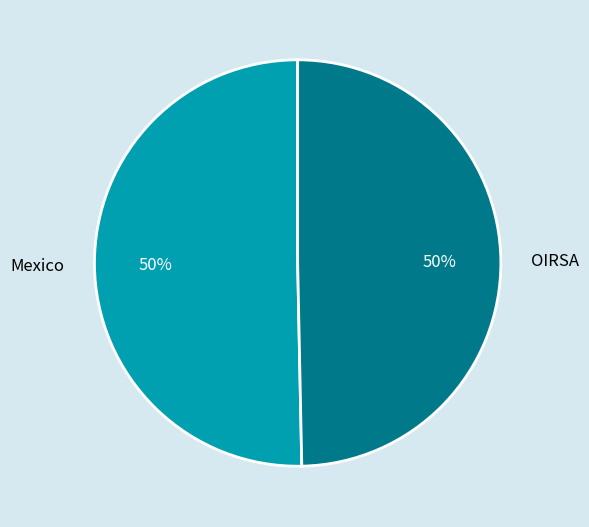

To the nearest percent, what portion does Mexico represent?

50%